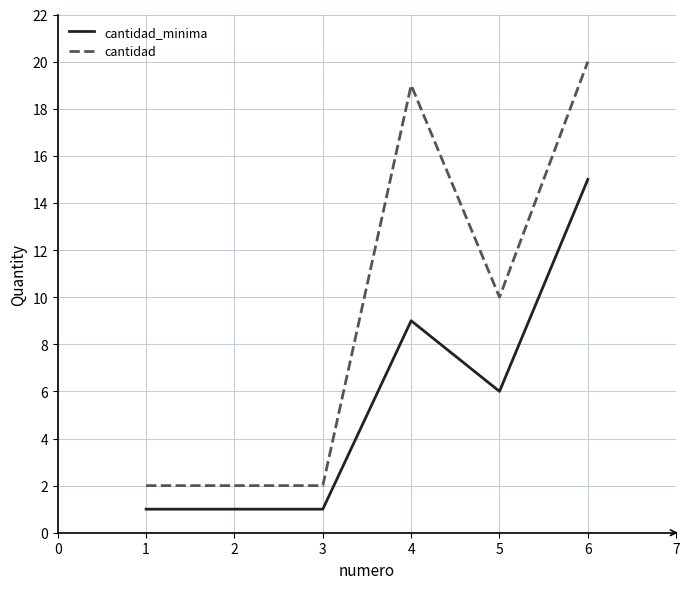

At which category is the sum across all series the highest?

6